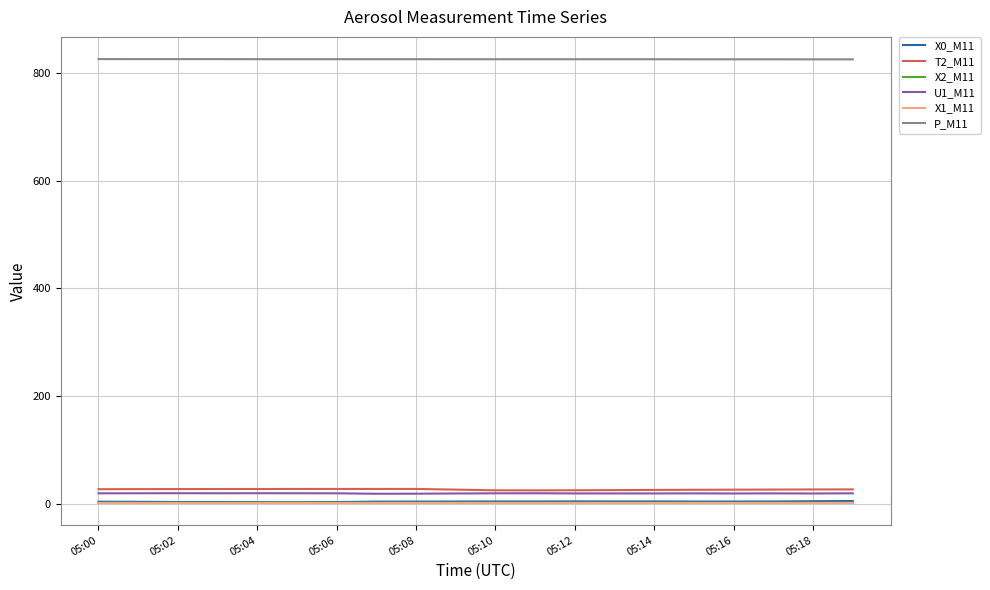

True or false: X1_M11 and T2_M11 cross at least once.

False